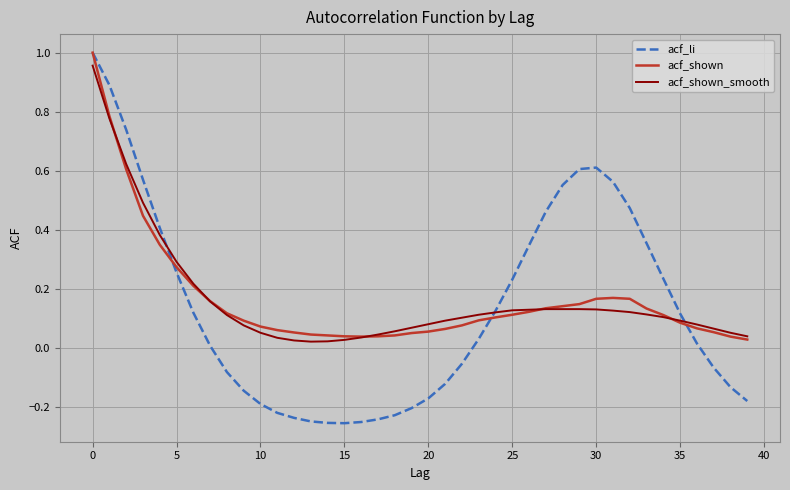

Which series has the widest spread of values?

acf_li